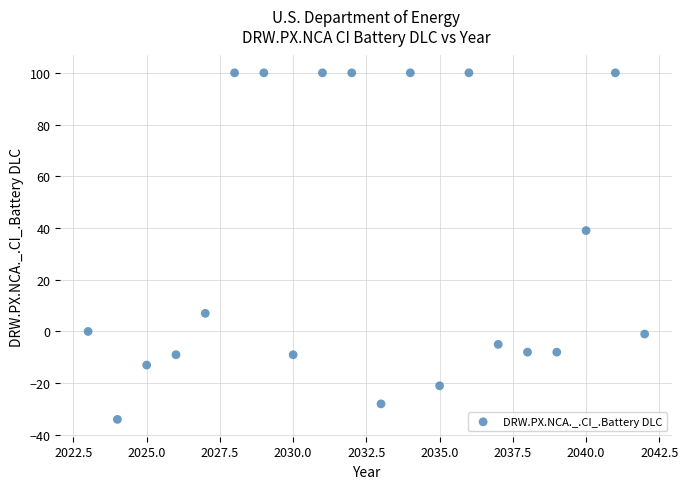

What Y value in the scatter plot is closest to 33?

39